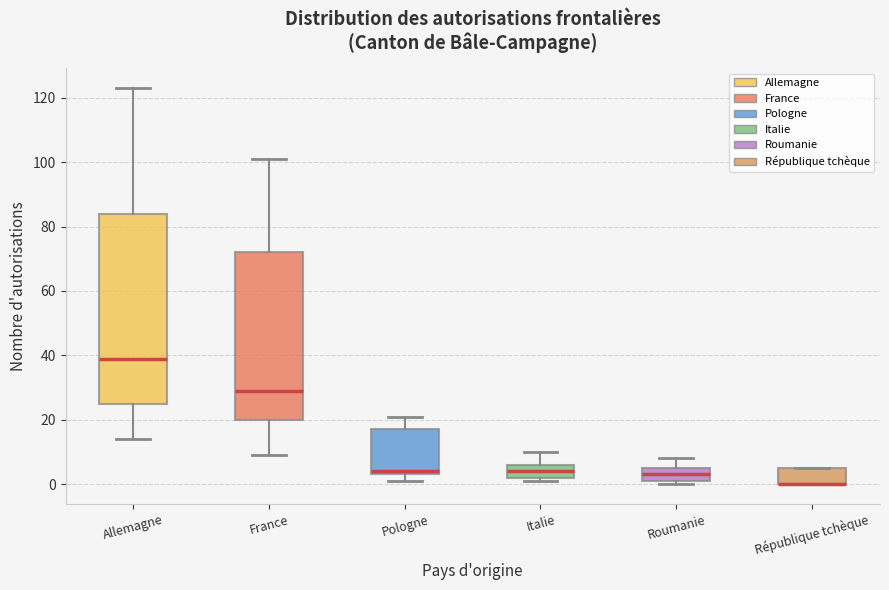

Reading left to right, transcribe this box plot: for each box, give where its median line is, the range the box spans, and where its two whiskers end, as read against the y-axis. The values are not printed on the chart, so give them approximately, as read against the axis.

Allemagne: median 40, box 26 to 84, whiskers 14 to 124
France: median 30, box 20 to 72, whiskers 10 to 102
Pologne: median 4 (just above the box's lower edge), box 4 to 18, whiskers 2 to 22
Italie: median 4, box 2 to 6, whiskers 2 (just below the box's lower edge) to 10
Roumanie: median 4, box 2 to 6, whiskers 0 to 8
République tchèque: median 0 (drawn on the box's lower edge), box 0 to 6, whiskers 0 to 6